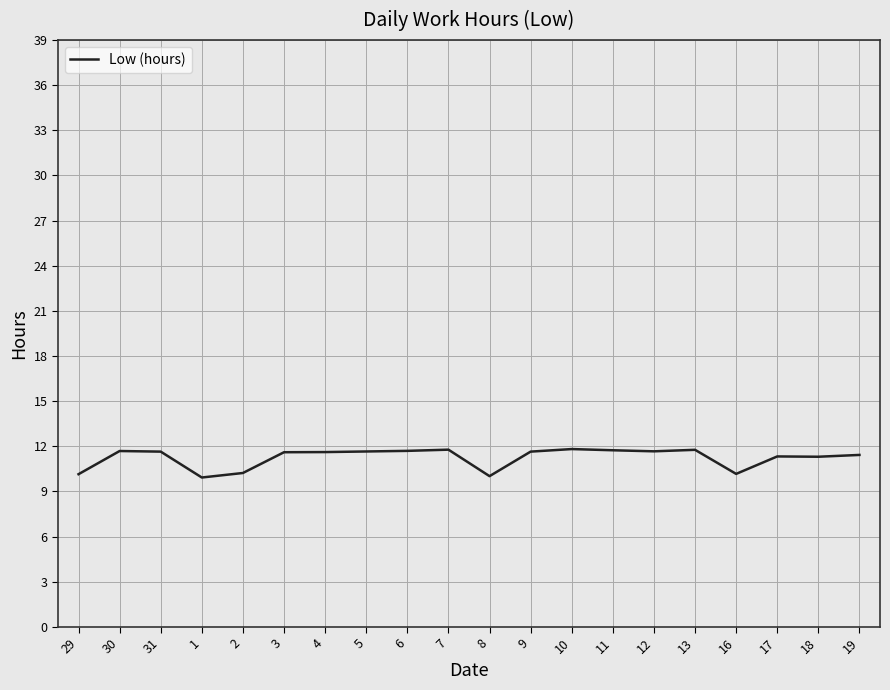

What is the minimum value shown in the chart?

9.9